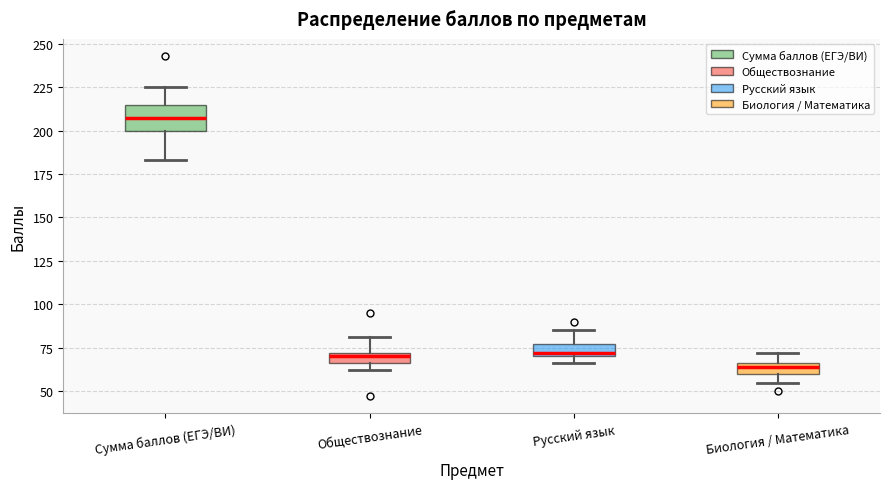

Where is the upper edge of the box for Сумма баллов (ЕГЭ/ВИ) on the y-axis? The values are not printed on the chart, so give them approximately, as read against the axis.

215